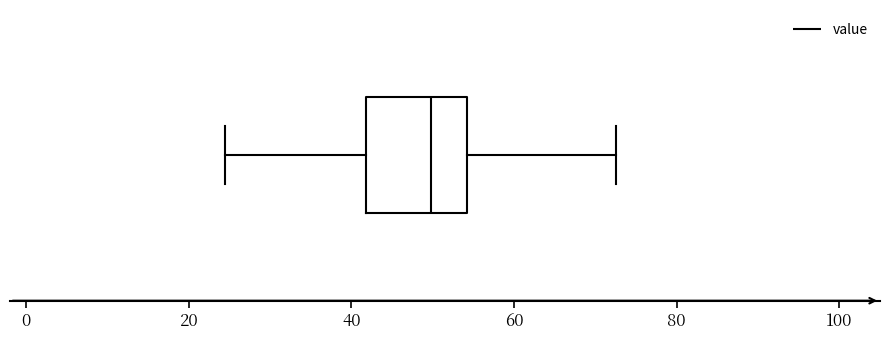

Where does the left whisker of the box end on the x-axis? The values are not printed on the chart, so give them approximately, as read against the axis.

24